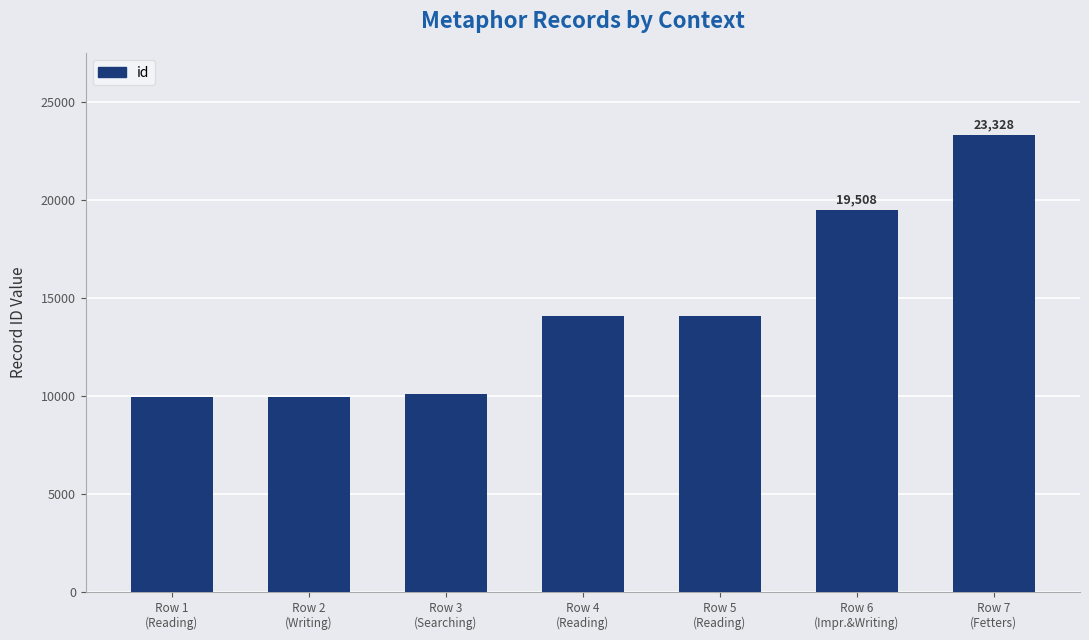

What is the smallest value displayed?

9963